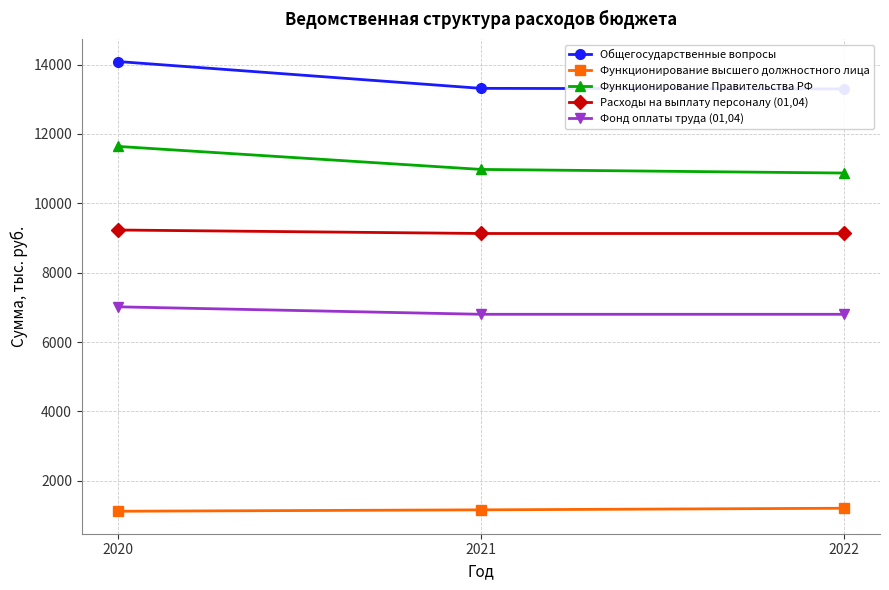

What is the average value of the Функционирование Правительства РФ series?

11164.1